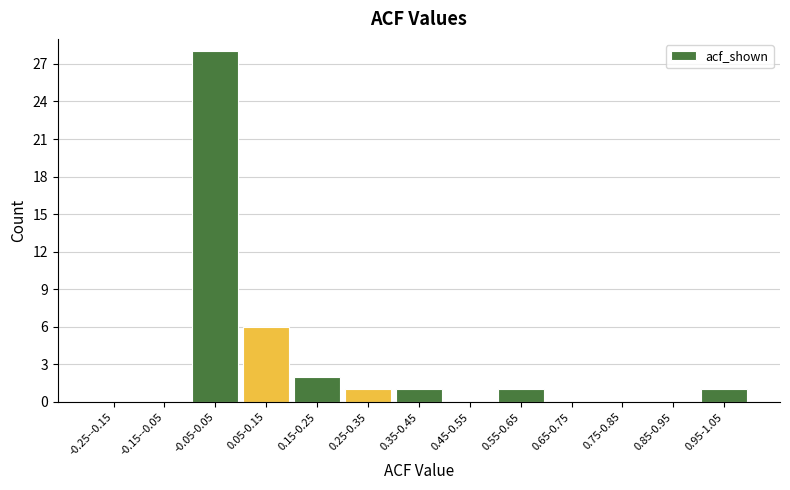

Reading left to right, extract all data points from this chart.

-0.25--0.15=0	-0.15--0.05=0	-0.05-0.05=28	0.05-0.15=6	0.15-0.25=2	0.25-0.35=1	0.35-0.45=1	0.45-0.55=0	0.55-0.65=1	0.65-0.75=0	0.75-0.85=0	0.85-0.95=0	0.95-1.05=1